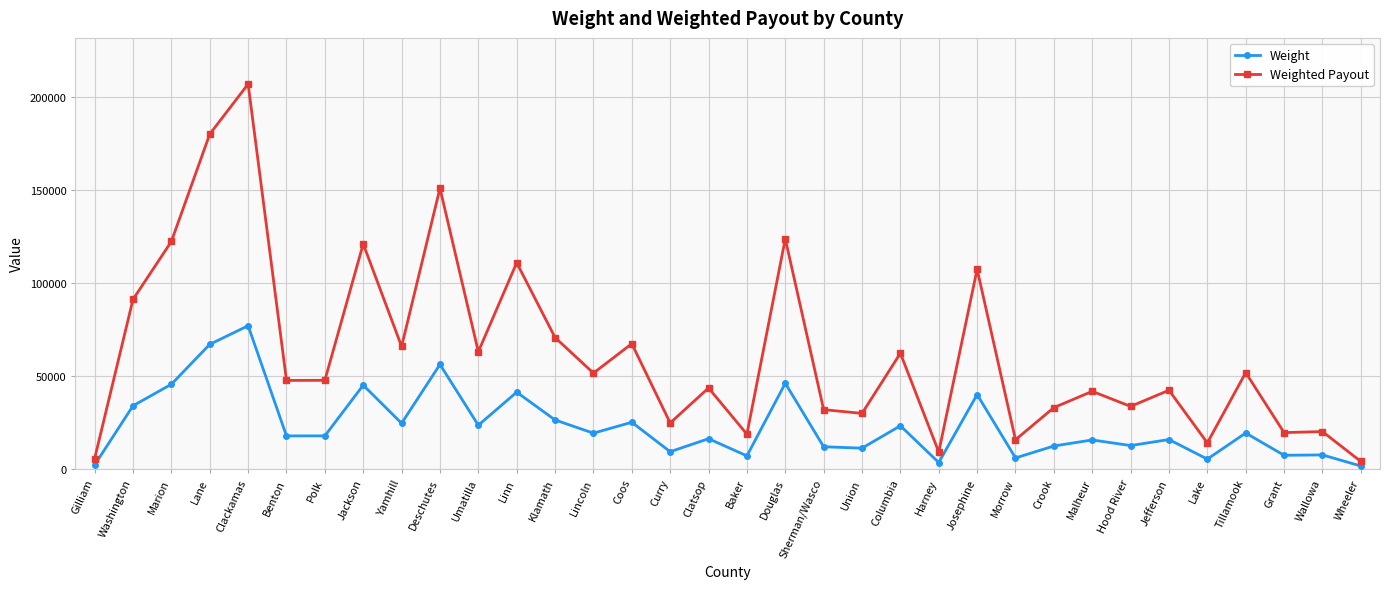

What is the label of the 6th point from the right?

Jefferson